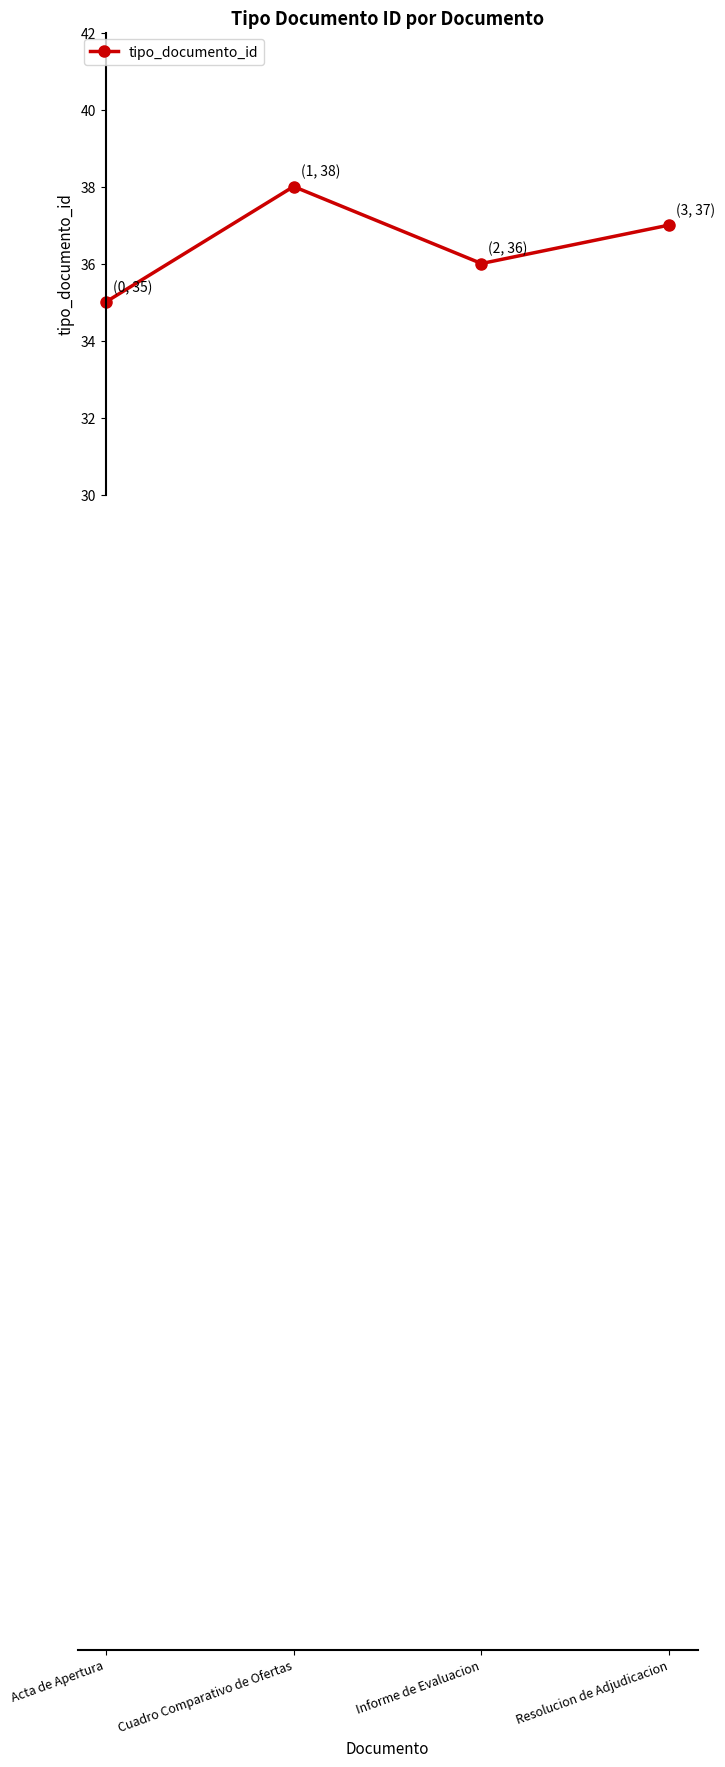

At which category does the chart reach its minimum across all series?

Acta de Apertura